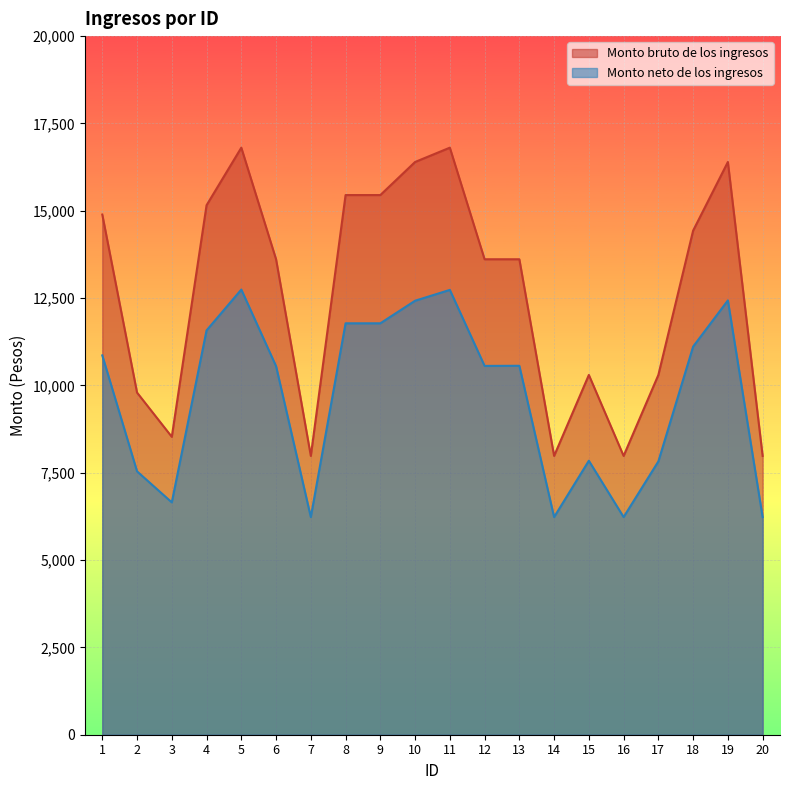

What is the difference between the second highest and second lowest values in the Monto bruto de los ingresos series?

8824.5